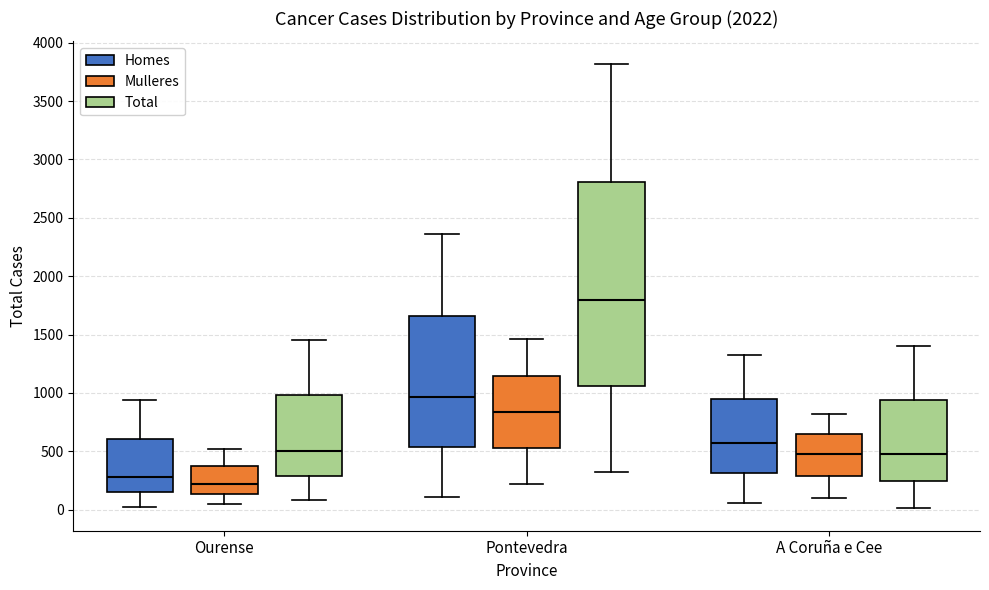

Which box's median line is the lowest?

Ourense (Mulleres)